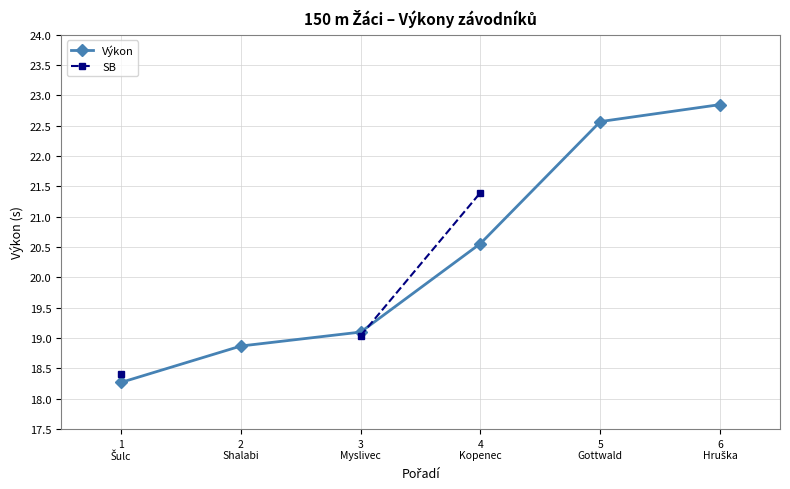

Where does the SB series first go above 21?

4
Kopenec